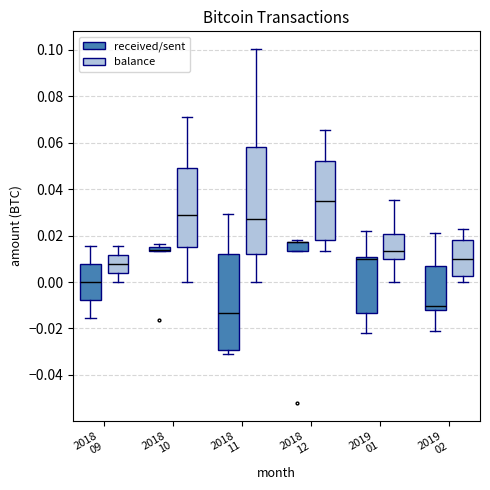

Where does the upper whisker of the box for 2018 09 (balance) end on the y-axis? The values are not printed on the chart, so give them approximately, as read against the axis.

0.016